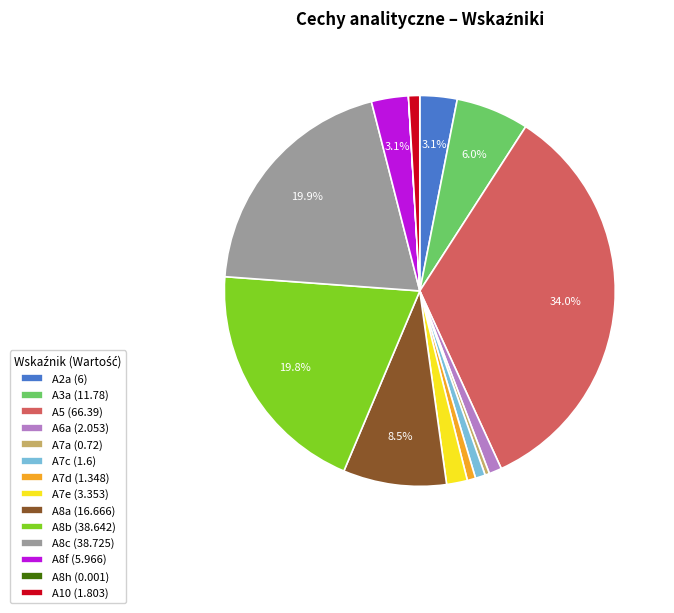

To the nearest percent, what is the difference between the largest and smallest slice percentages?

34%